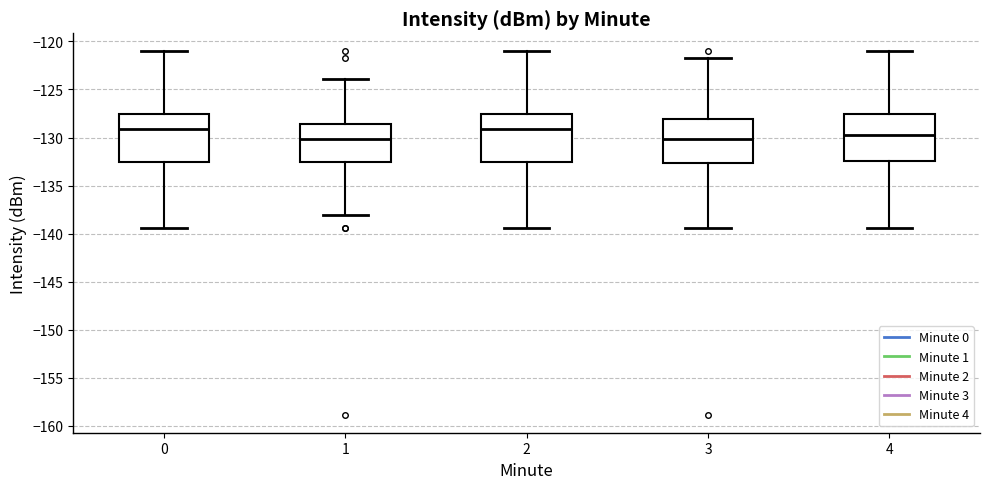

Reading left to right, read every box against the y-axis: the position of its median line, the range the box covers, and the ends of its whiskers. The values are not printed on the chart, so give them approximately, as read against the axis.

0: median -129.0, box -132.5 to -127.5, whiskers -139.5 to -121.0
1: median -130.0, box -132.5 to -128.5, whiskers -138.0 to -124.0
2: median -129.0, box -132.5 to -127.5, whiskers -139.5 to -121.0
3: median -130.0, box -132.5 to -128.0, whiskers -139.5 to -121.5
4: median -129.5, box -132.5 to -127.5, whiskers -139.5 to -121.0